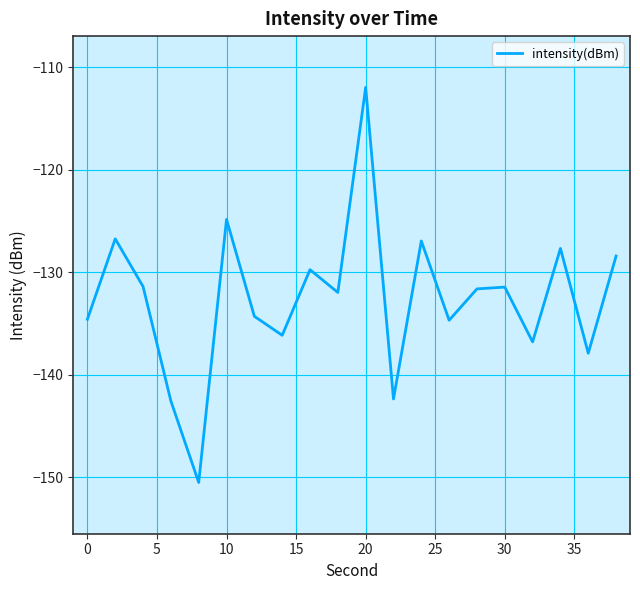

What is the maximum value shown in the chart?

-112.0